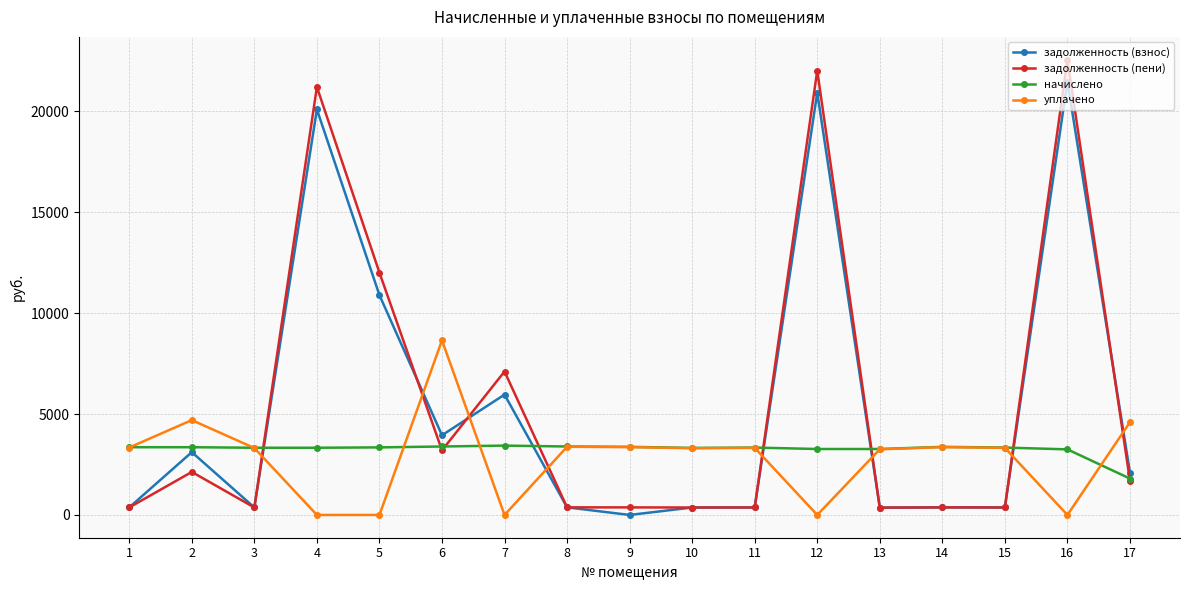

Which series has the largest total across all categories?

задолженность (пени)